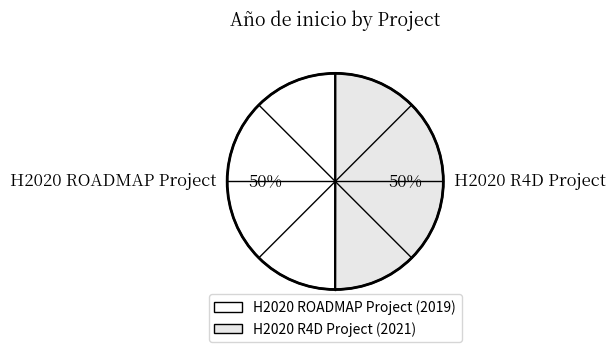

How many slices are in this pie chart?

2